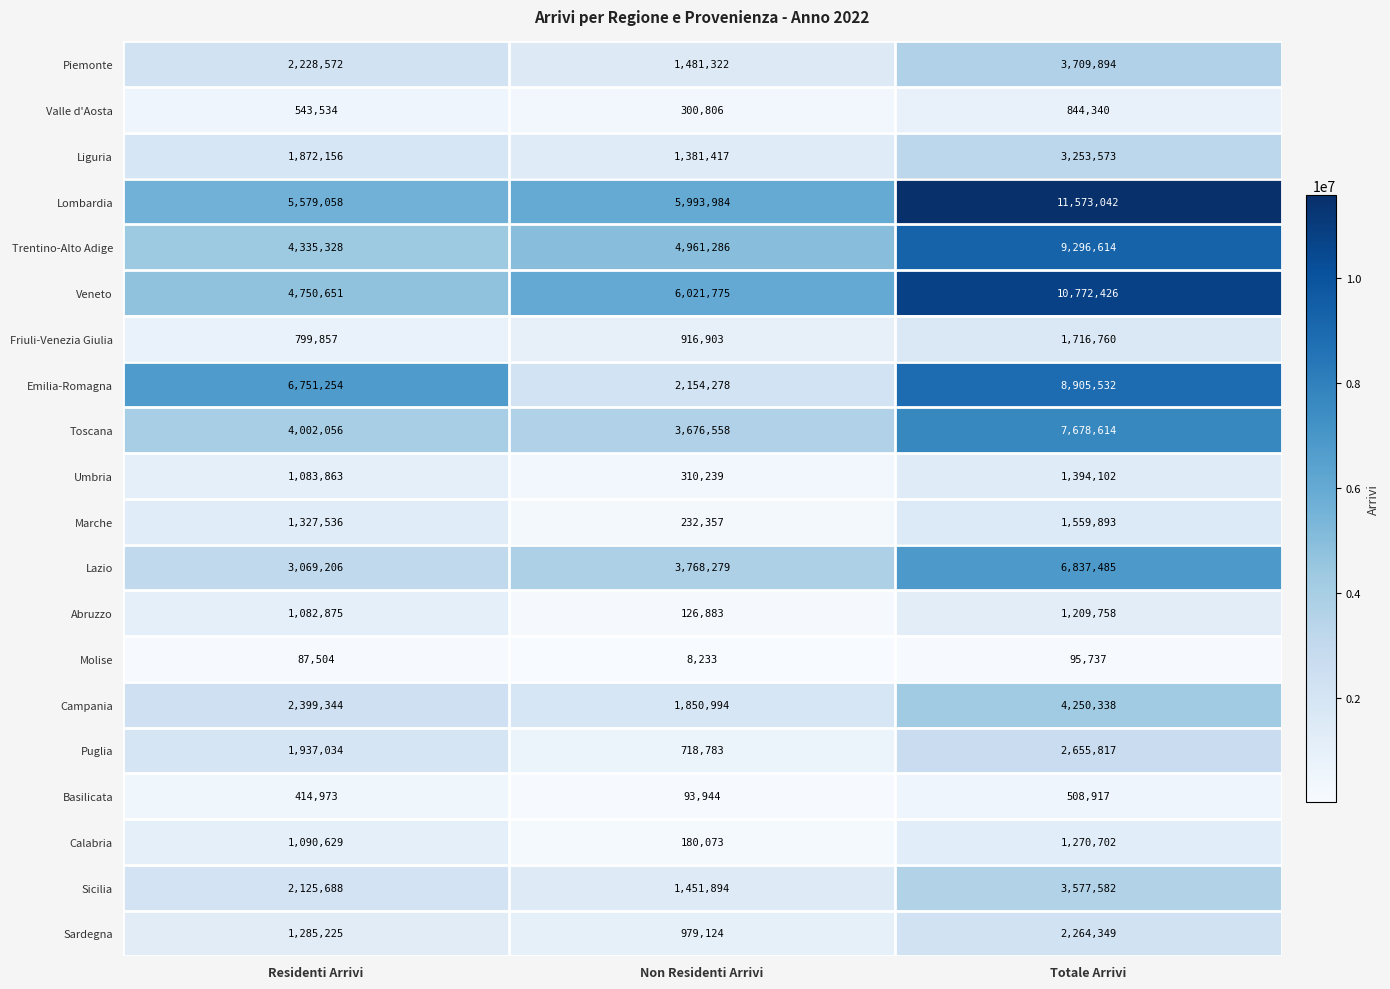

What is the total value across all series at Non Residenti Arrivi?

36609132